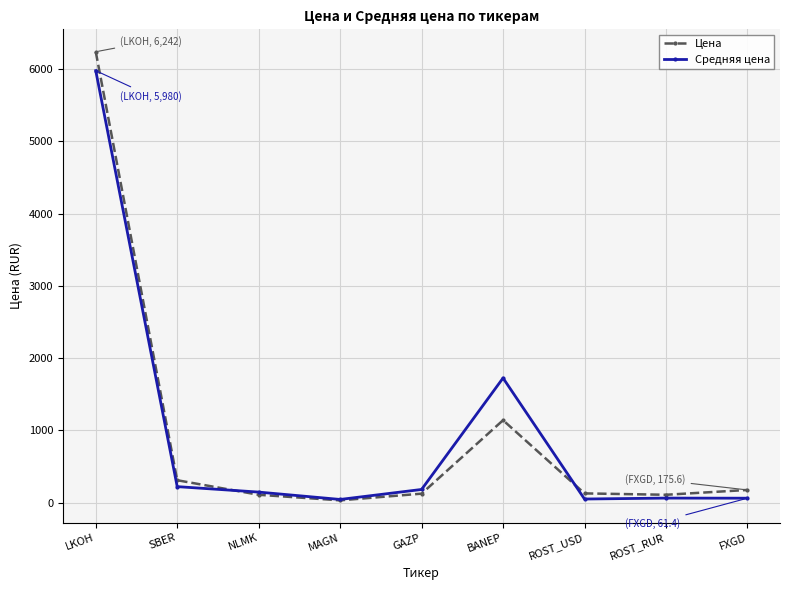

What is the value of the Средняя цена point at the 1st from the left?

5980.3